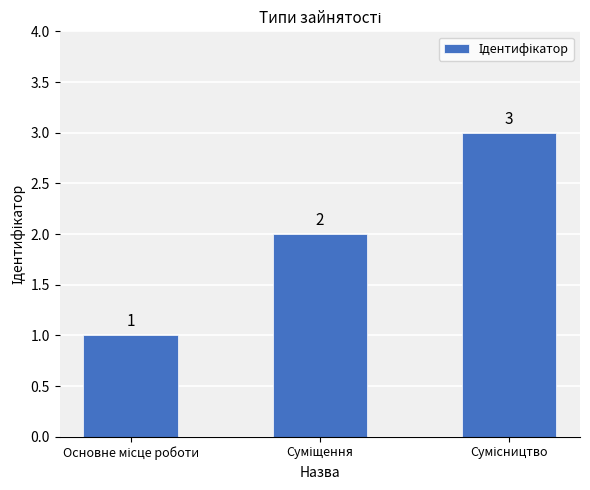

Count the values in the range 1 to 3.

3